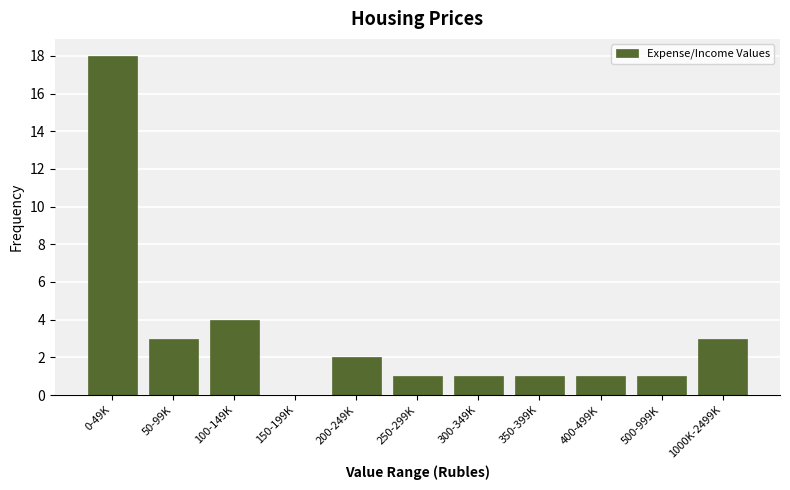

Reading left to right, transcribe all the data shown in this chart.

0-49K=18	50-99K=3	100-149K=4	150-199K=0	200-249K=2	250-299K=1	300-349K=1	350-399K=1	400-499K=1	500-999K=1	1000K-2499K=3